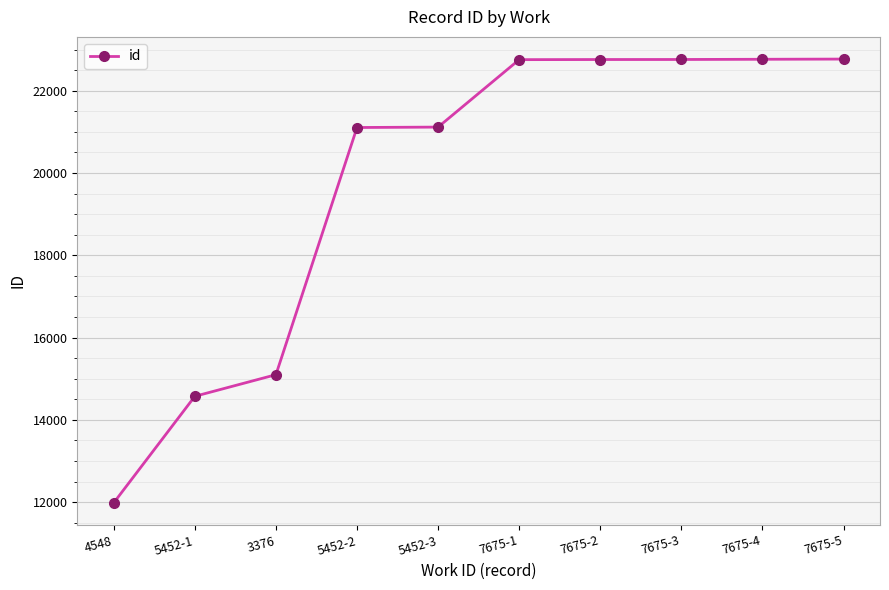

What is the value of the 1st point from the left?

11986